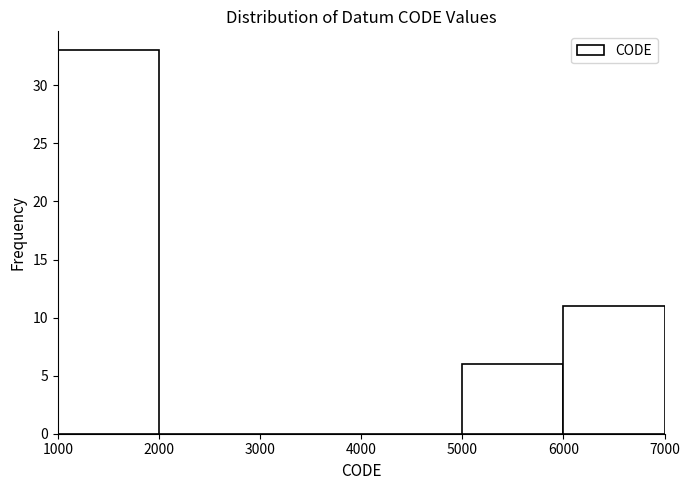

Reading left to right, list every bar in this chart as the range it spans on the x-axis followed by its height. The values are not printed on the chart, so give them approximately, as read against the axis.

1000 to 2000: 33
2000 to 3000: 0
3000 to 4000: 0
4000 to 5000: 0
5000 to 6000: 6
6000 to 7000: 11